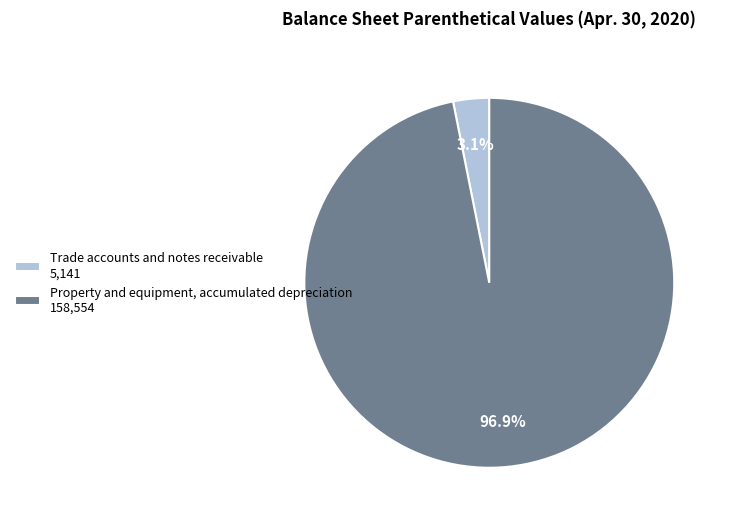

The Property and equipment, accumulated depreciation slice represents 97% of the pie. True or false?

True